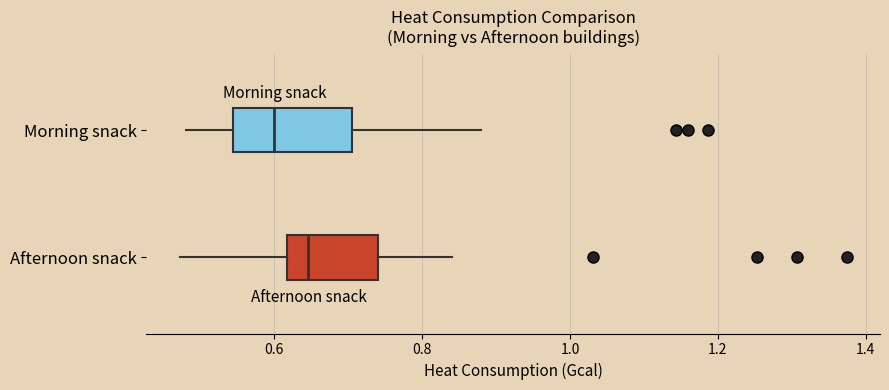

Which box's median line is the furthest to the right?

Afternoon snack